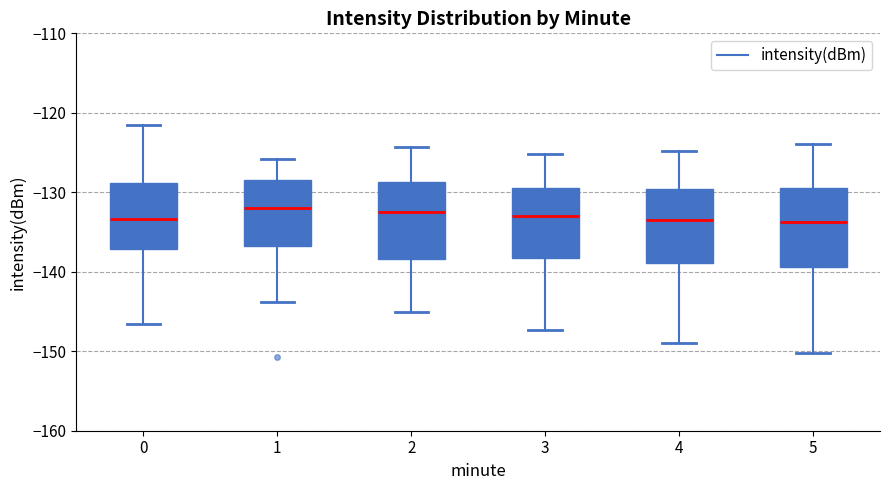

Reading left to right, transcribe this box plot: for each box, give where its median line is, the range the box spans, and where its two whiskers end, as read against the y-axis. The values are not printed on the chart, so give them approximately, as read against the axis.

0: median -133, box -137 to -129, whiskers -147 to -121
1: median -132, box -137 to -128, whiskers -144 to -126
2: median -132, box -138 to -129, whiskers -145 to -124
3: median -133, box -138 to -129, whiskers -147 to -125
4: median -133, box -139 to -130, whiskers -149 to -125
5: median -134, box -139 to -129, whiskers -150 to -124